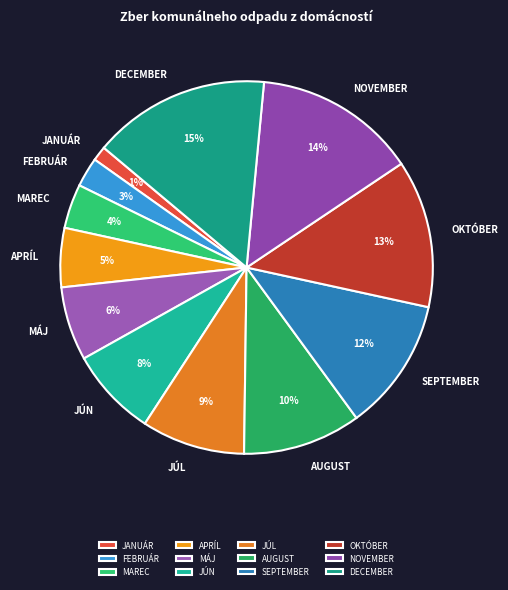

Combined, do JANUÁR and JÚL account for over 50%?

No